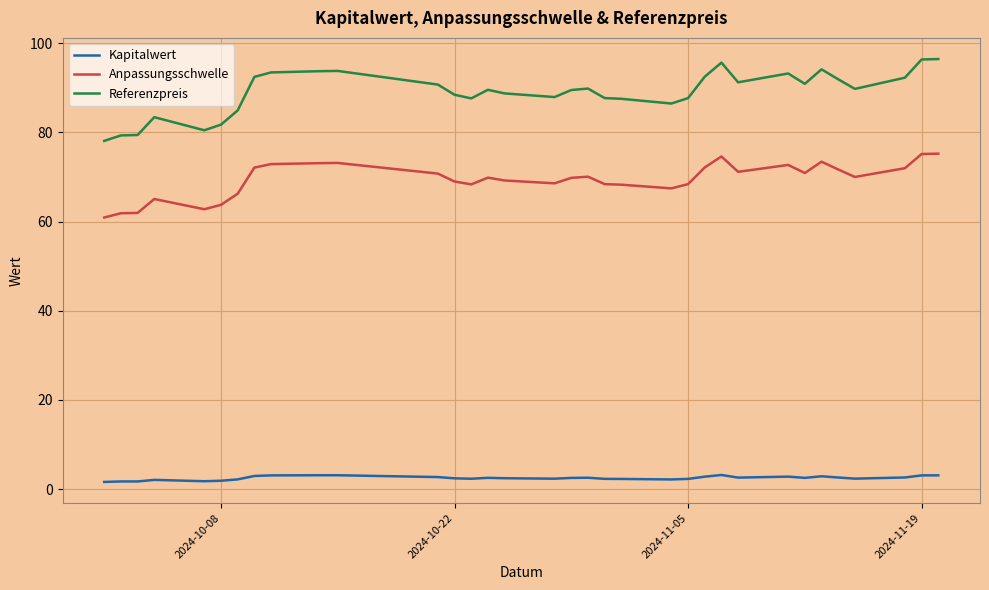

True or false: Anpassungsschwelle and Referenzpreis cross at least once.

False